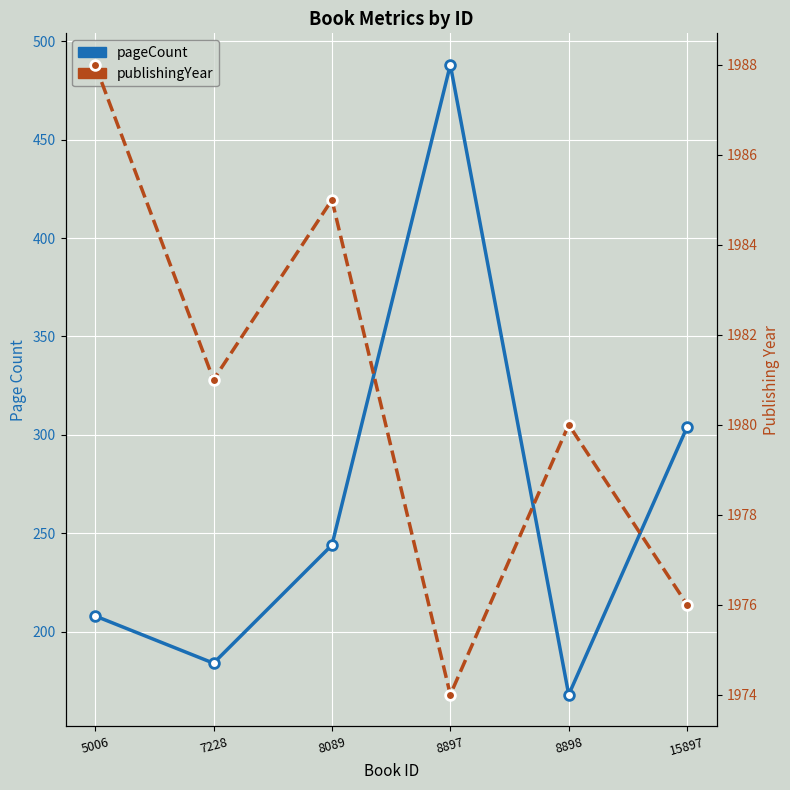

True or false: publishingYear and pageCount cross at least once.

False